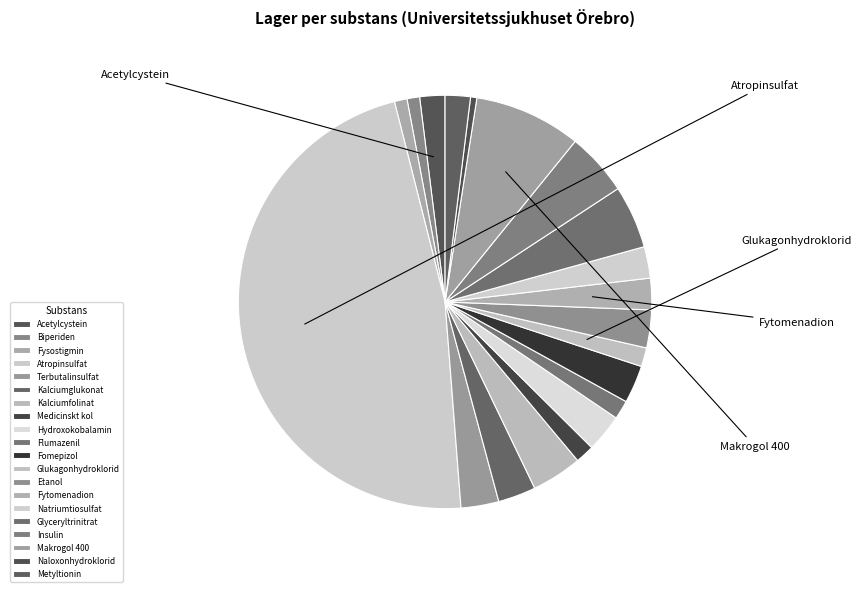

Count the number of slices in the pie.

20